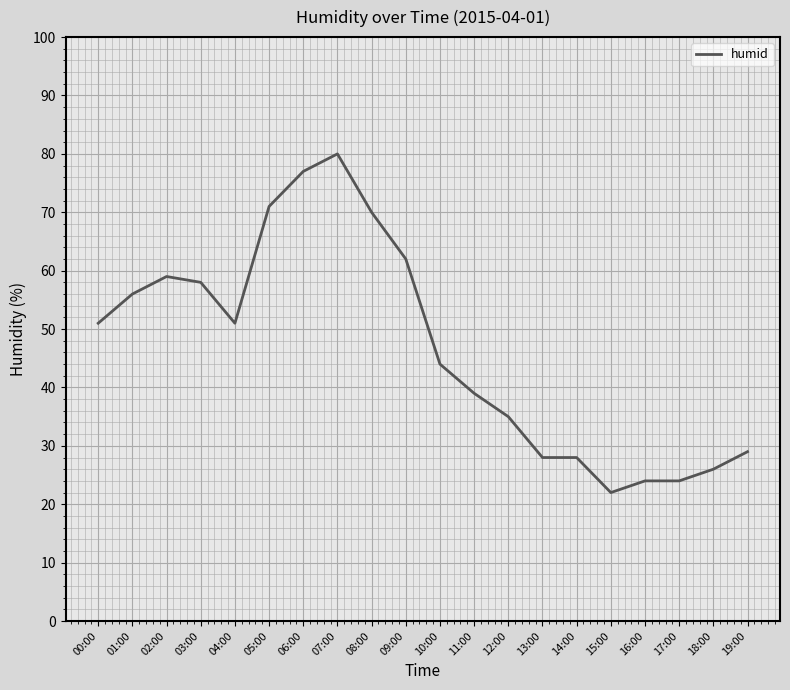

Approximately how many times larger is the value at 05:00 compared to 14:00?

2.5